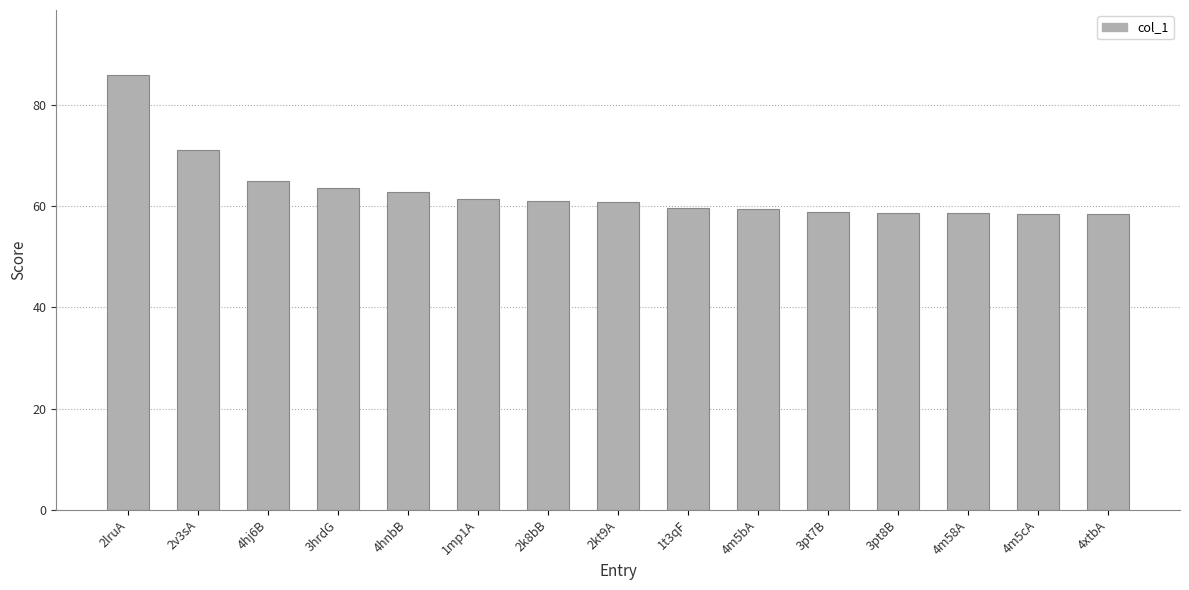

Where is the data nearest to the value 72?

2v3sA